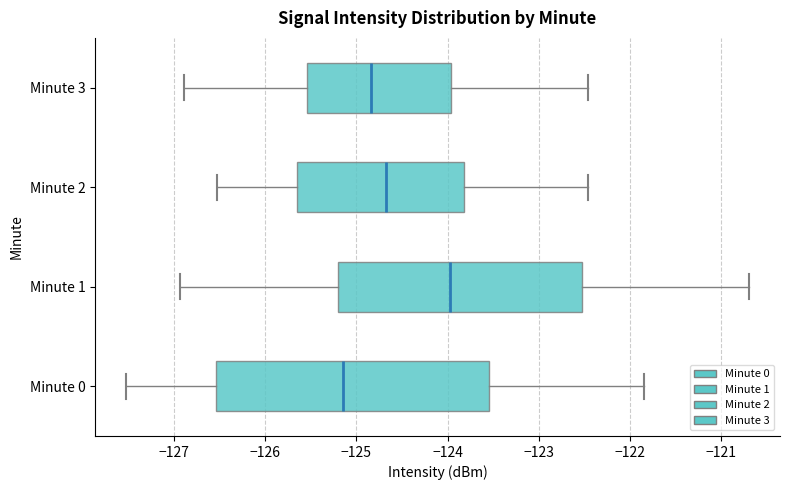

Where is the right edge of the box for Minute 1 on the x-axis? The values are not printed on the chart, so give them approximately, as read against the axis.

-122.5